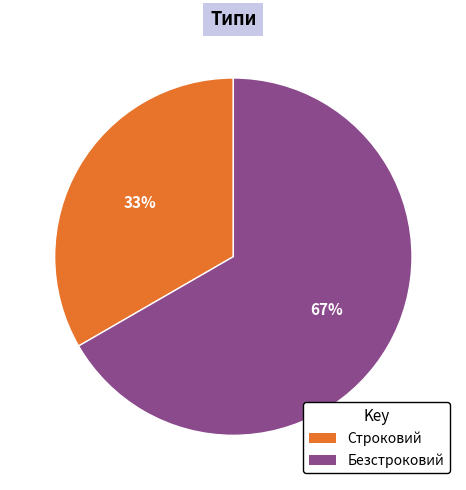

The Строковий slice represents 40% of the pie. True or false?

False